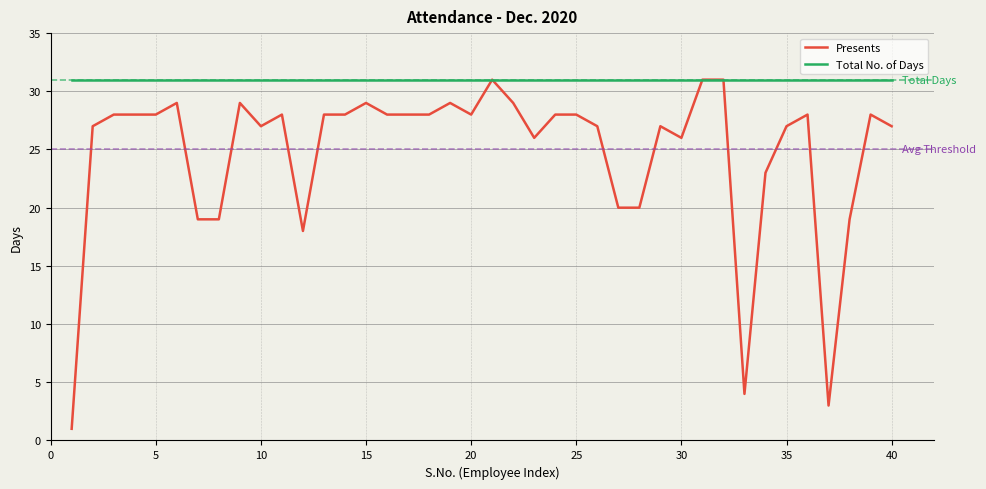

What is the greatest value displayed?

31